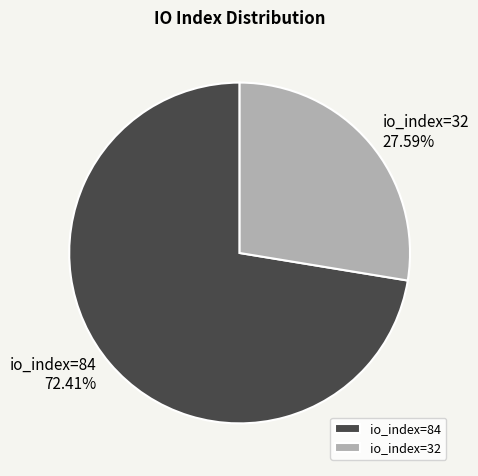

To the nearest percent, what percentage of the pie is io_index=32?

28%